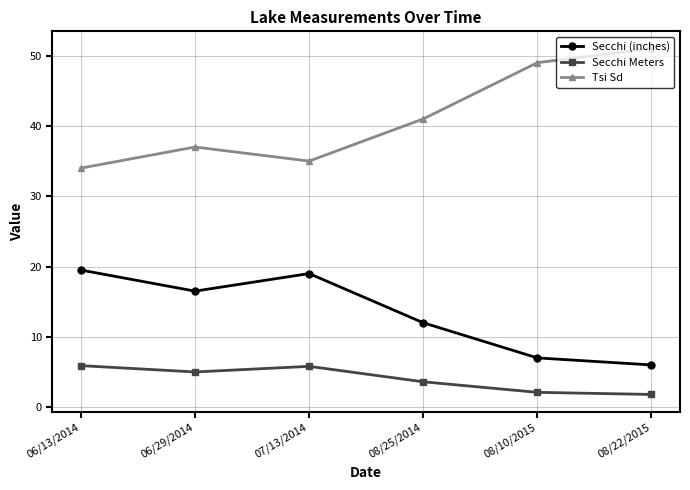

What is the label of the 4th point from the right?

07/13/2014